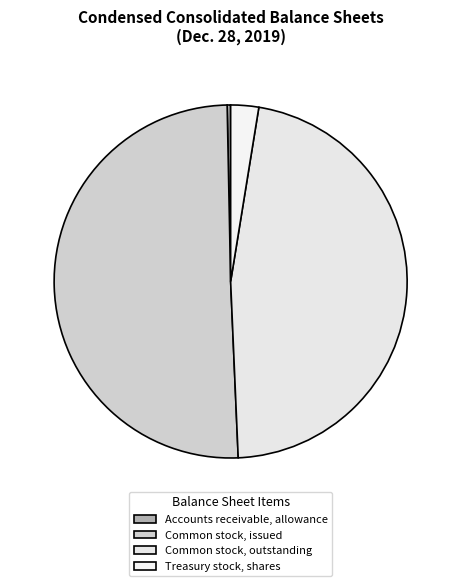

What is the total percentage of Accounts receivable, allowance and Common stock, outstanding?

47.1%